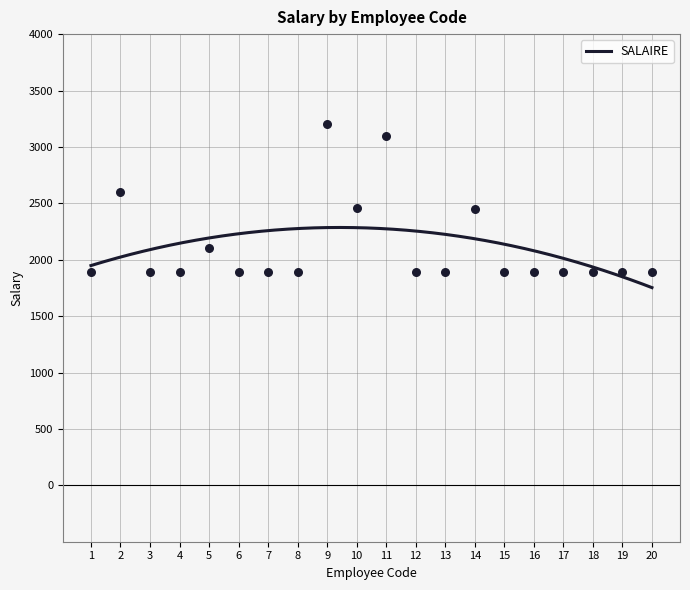

What is the ratio of the value at 11 to the value at 3?

1.6